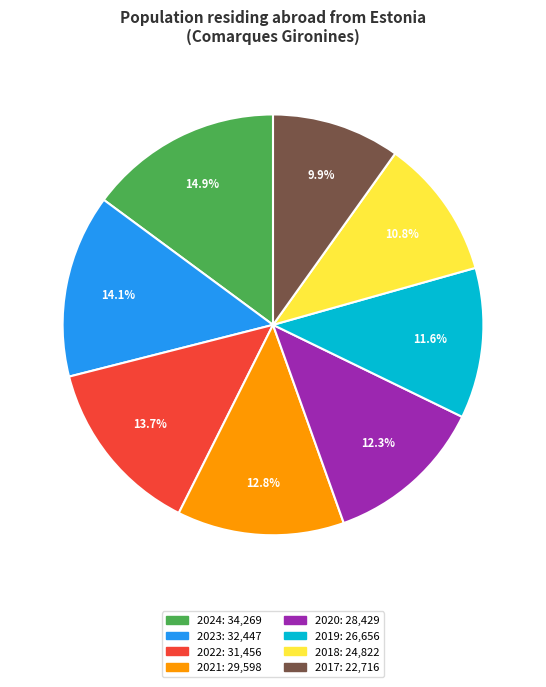

Does any single category account for the majority?

No